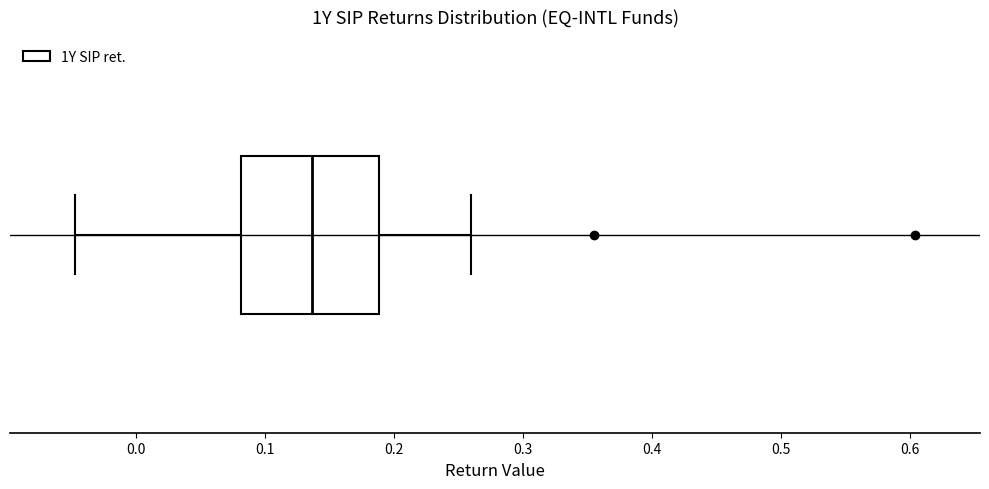

Where does the left whisker of the box end on the x-axis? The values are not printed on the chart, so give them approximately, as read against the axis.

-0.05